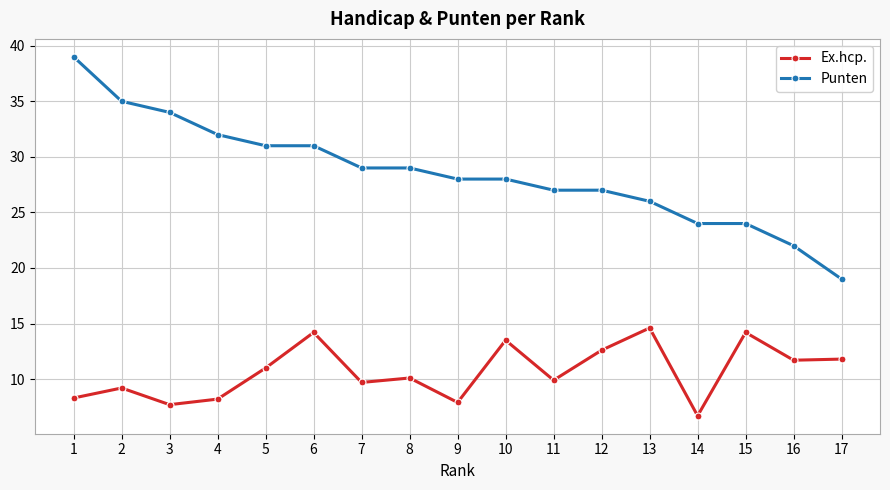

What is the difference between the Ex.hcp. values at 8 and 12?

2.5